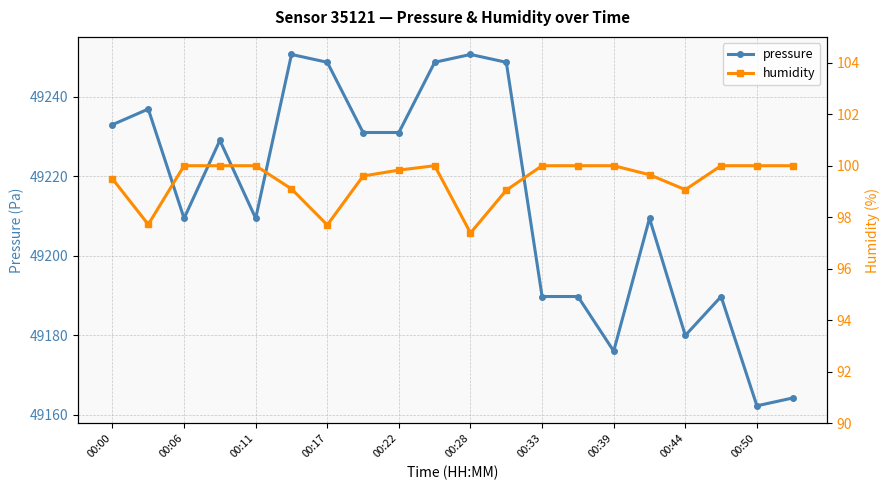

What is the minimum value for humidity?

97.4